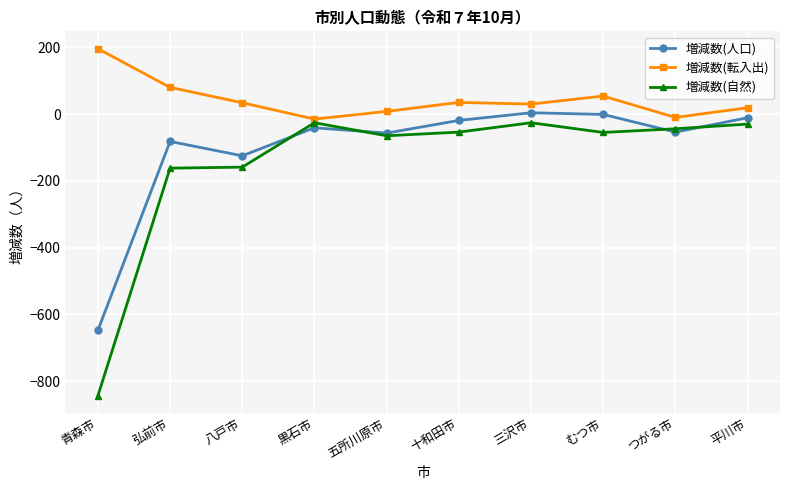

What are all the series names shown in the legend?

増減数(人口), 増減数(転入出), 増減数(自然)